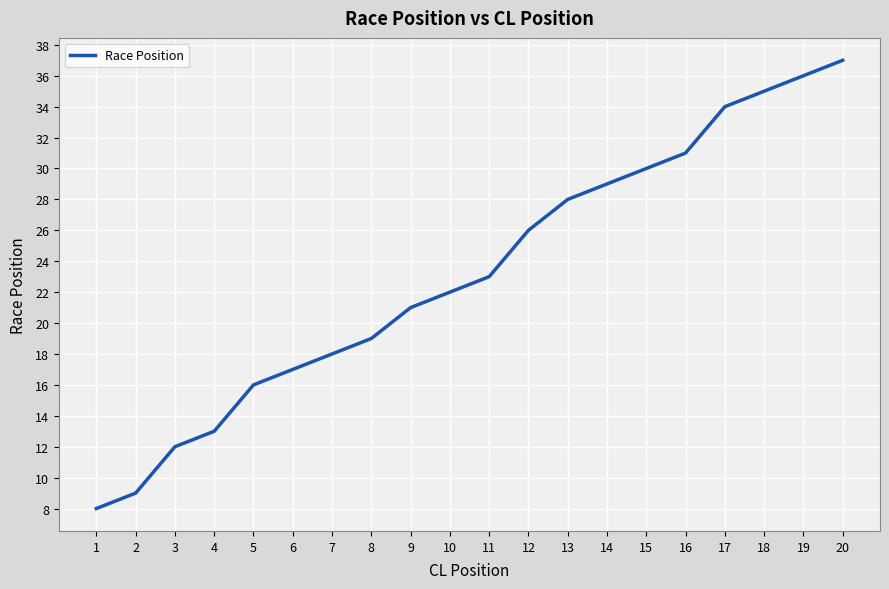

Read the value at 1.

8